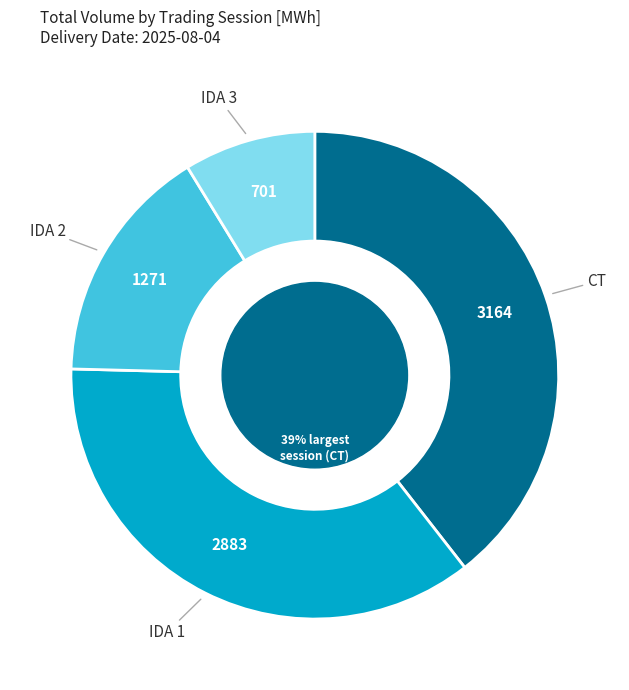

The CT slice represents 39% of the pie. True or false?

True